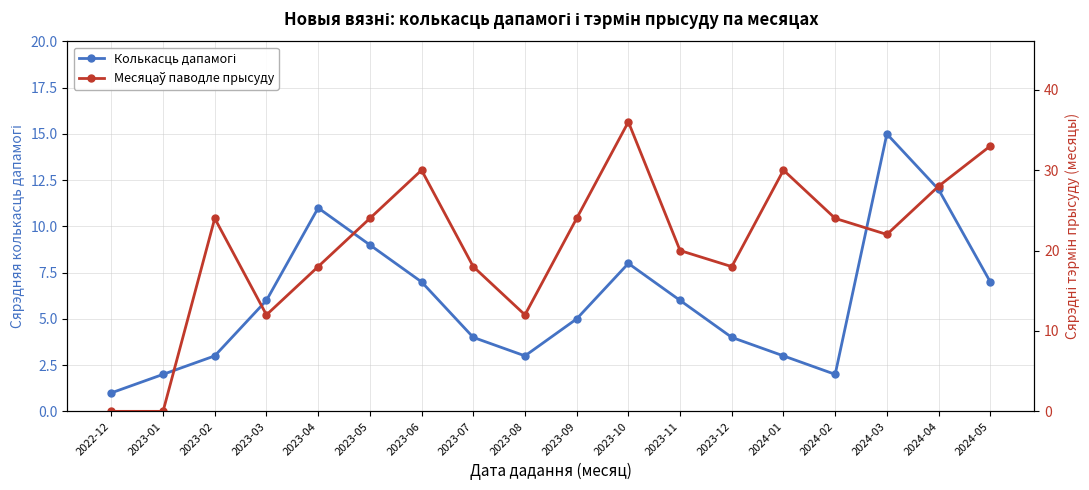

Is it true that Колькасць дапамогі equals 7 at 2024-05?

True